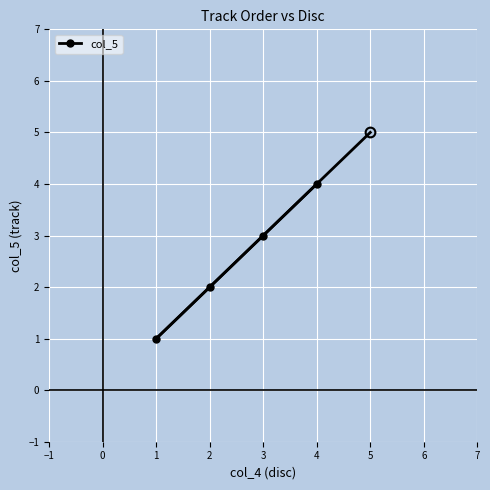

What is the value of the 1st point from the left?

1